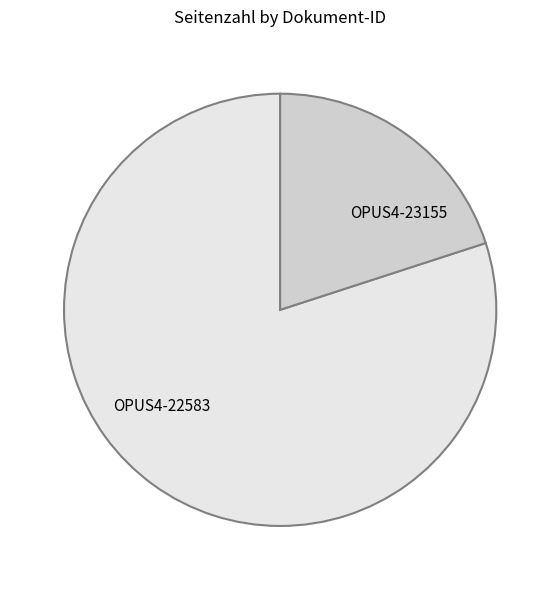

Is OPUS4-22583 the majority of the pie?

Yes